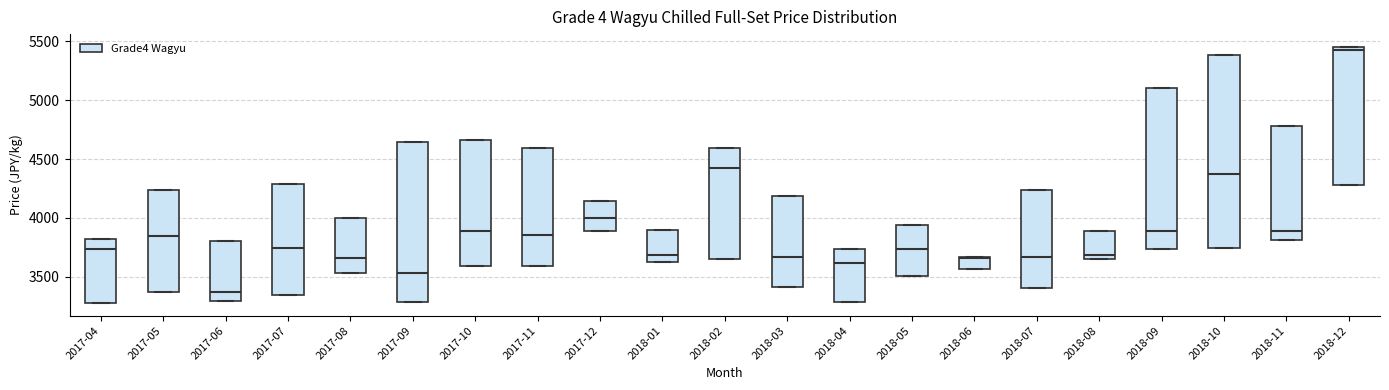

Comparing the boxes themselves (not the whiskers), which one is the tallest?

2018-10